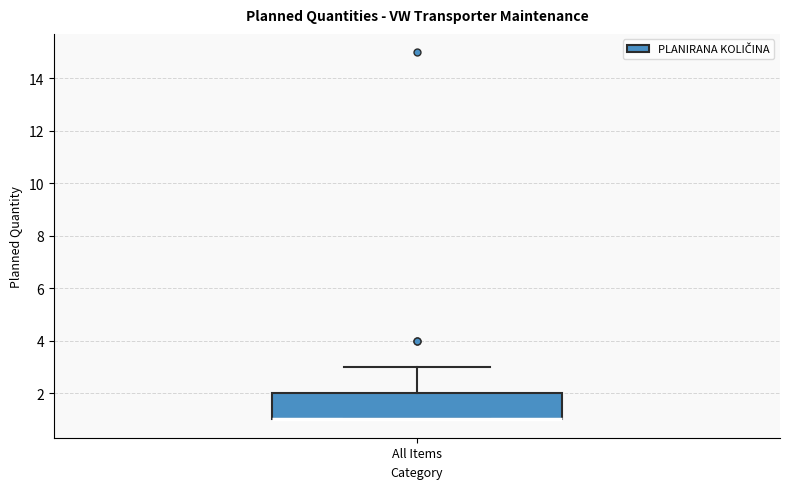

Where is the lower edge of the box for All Items on the y-axis? The values are not printed on the chart, so give them approximately, as read against the axis.

1